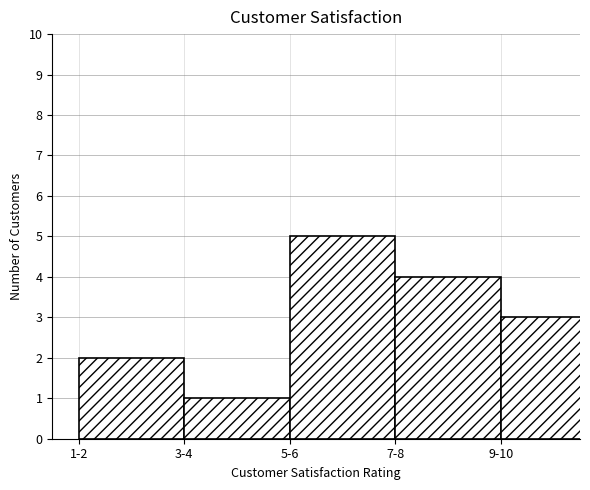

Reading left to right, what are all the values shown in this chart?

2	1	5	4	3